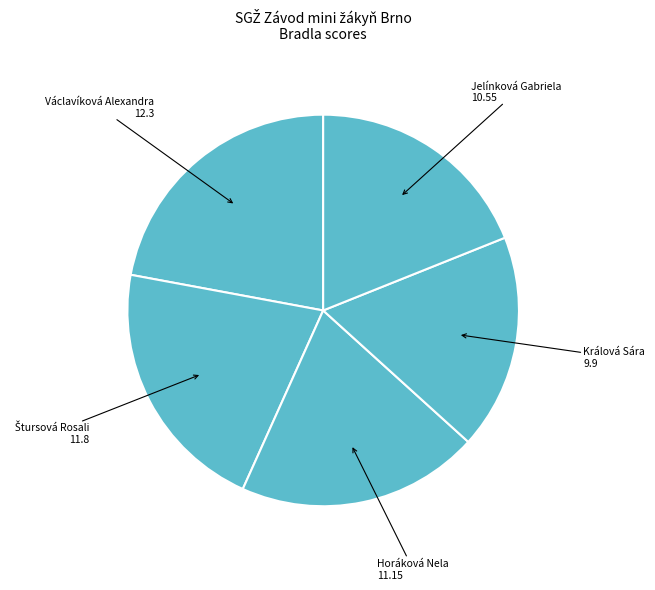

What is the ratio of the value at Horáková Nela to the value at Václavíková Alexandra?

0.9